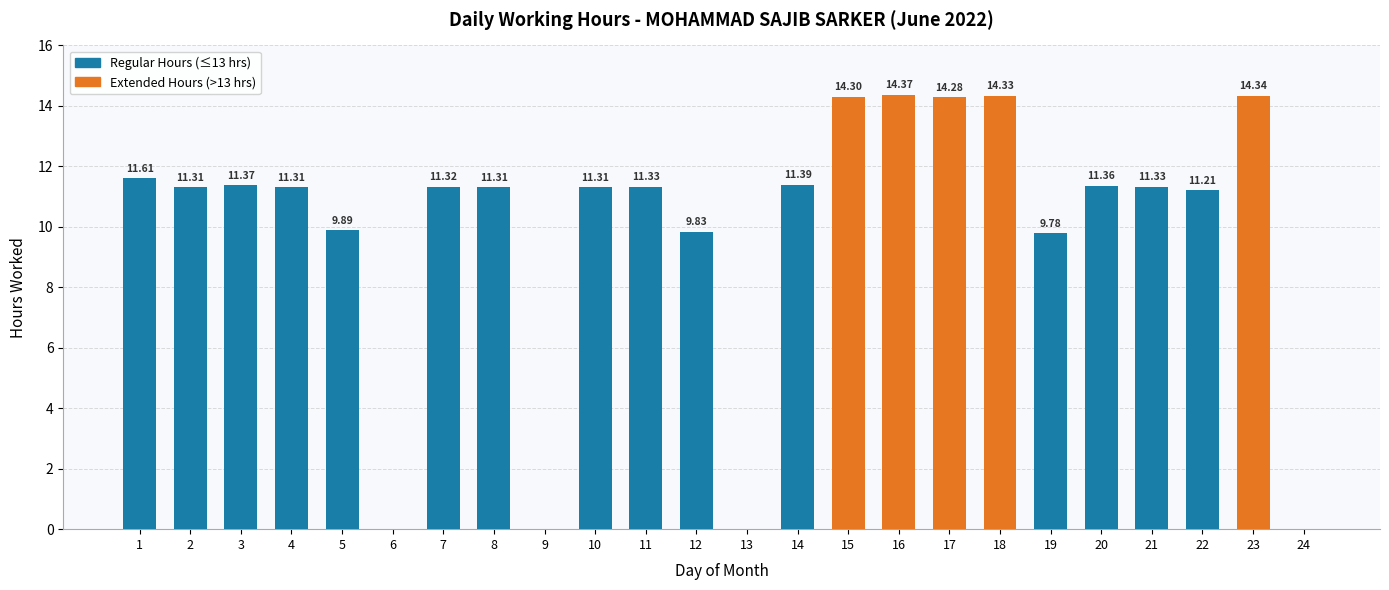

At which label is the value closest to 7?

19